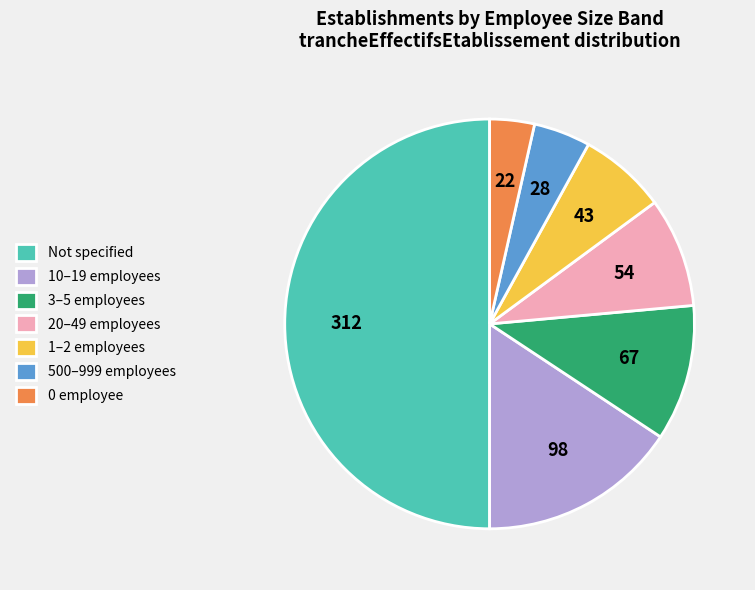

Approximately how many times larger is the value at 500–999 employees compared to 3–5 employees?

0.4